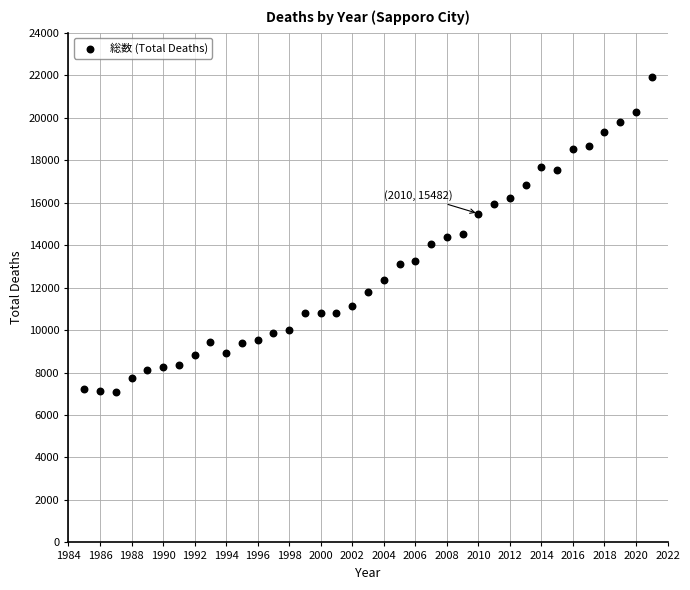

What is the range of X values (max minus min)?

36